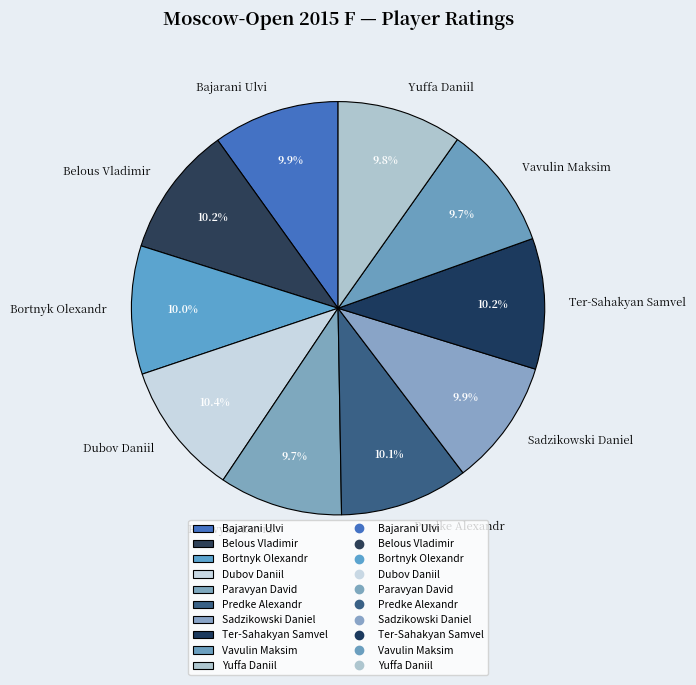

Is there any slice that represents more than half of the pie?

No